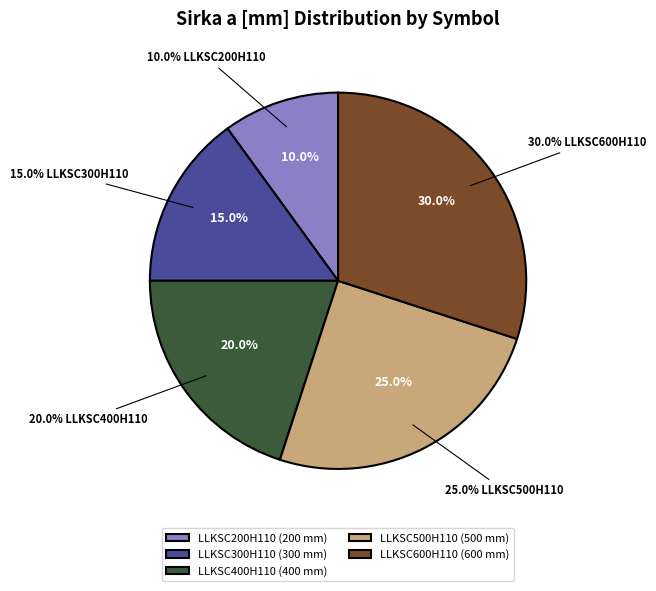

Is it true that LLKSC400H110 is 20% of the pie?

True